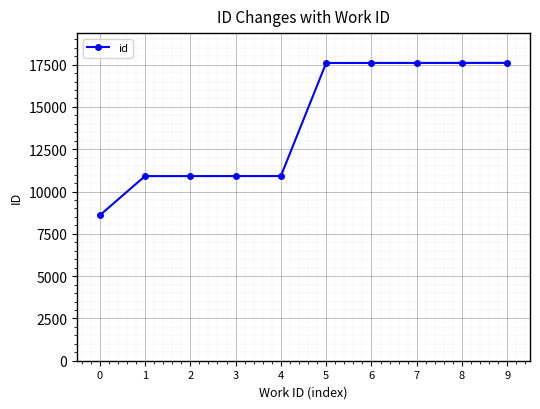

What is the smallest value displayed?

8589